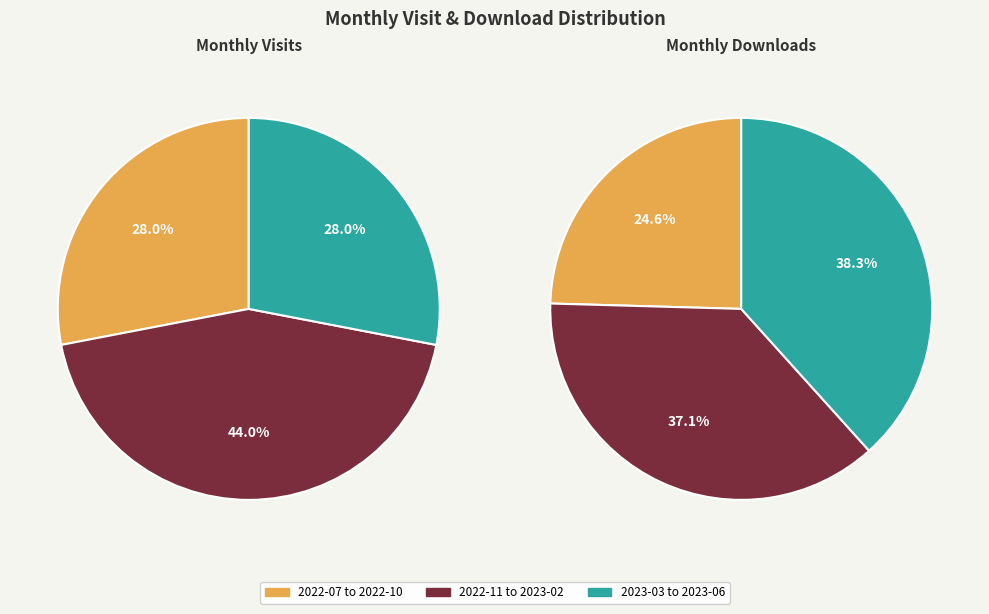

Between 2022-12 and 2023-03, which series saw the biggest shift?

monthly_visit